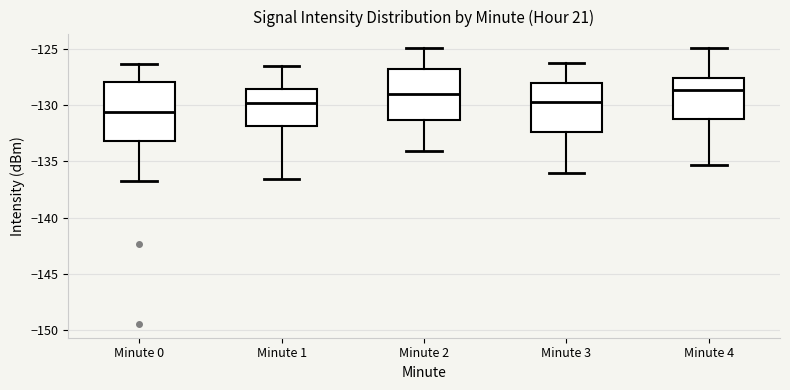

Which box has the lowest median line?

Minute 0